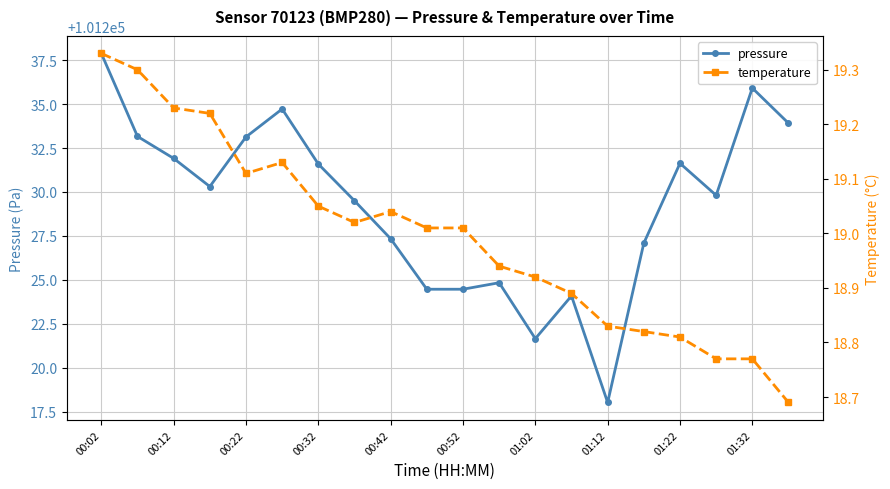

True or false: pressure has a value of 101235.9 at 01:32.

True